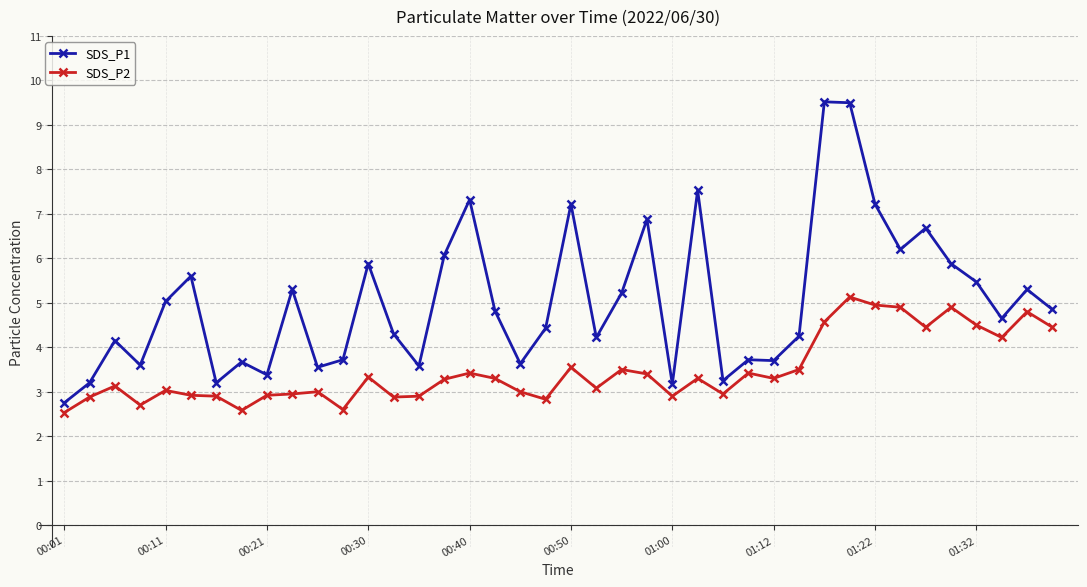

List the series in order of their overall mean, highest first.

SDS_P1, SDS_P2